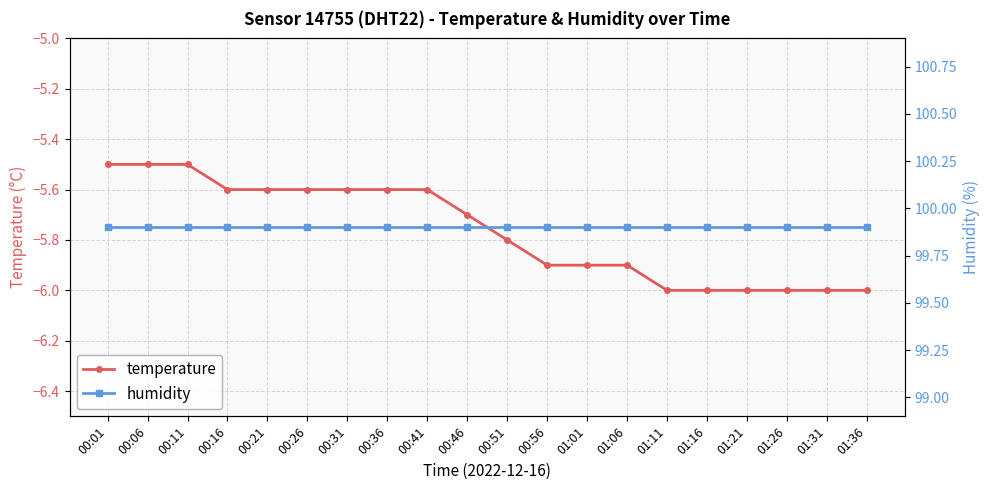

Does the chart display data point markers on the line(s)?

Yes